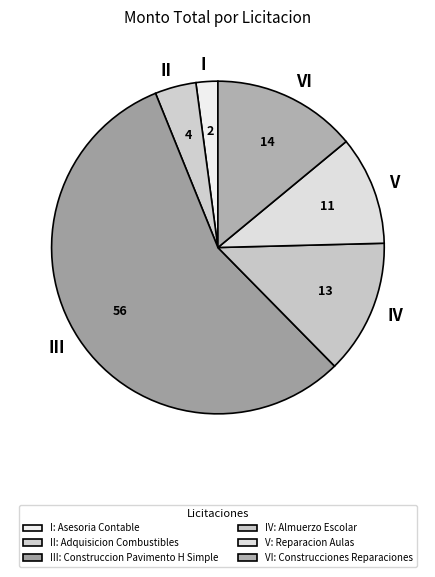

How many slices are in this pie chart?

6